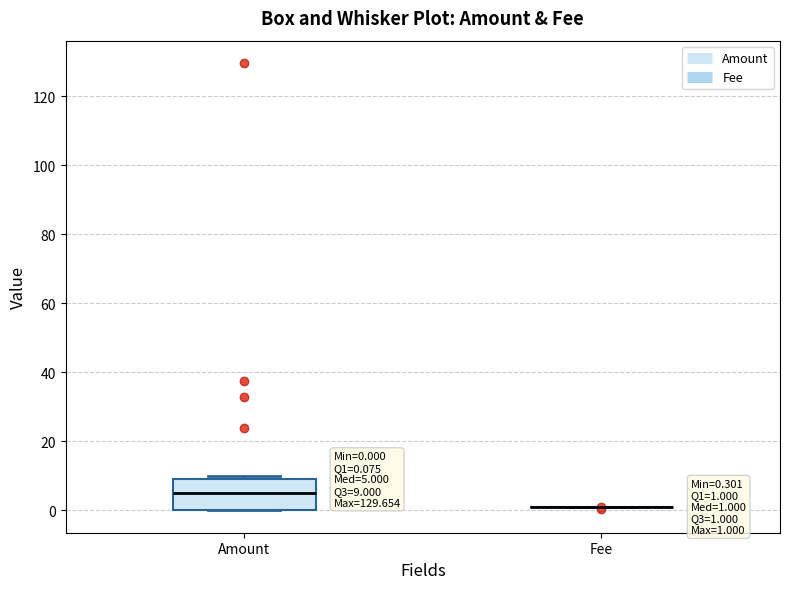

Which box is the tallest, from its lower edge to its upper edge?

Amount